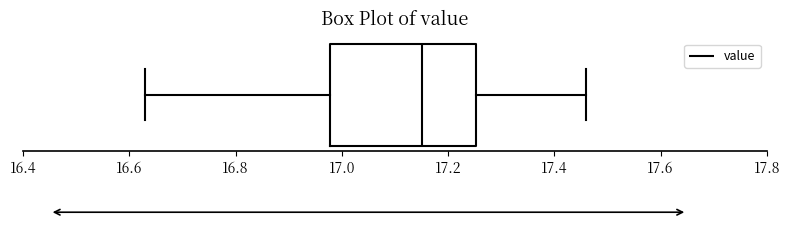

Transcribe this box plot: give where the median line is, the range the box spans, and where the two whiskers end, as read against the x-axis. The values are not printed on the chart, so give them approximately, as read against the axis.

median 17.16, box 16.98 to 17.26, whiskers 16.64 to 17.46